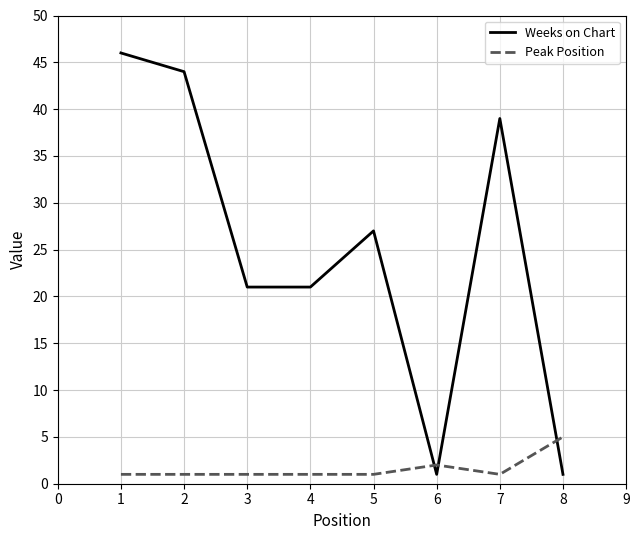

Which series ends up on top after the final intersection of Peak Position and Weeks on Chart?

Peak Position